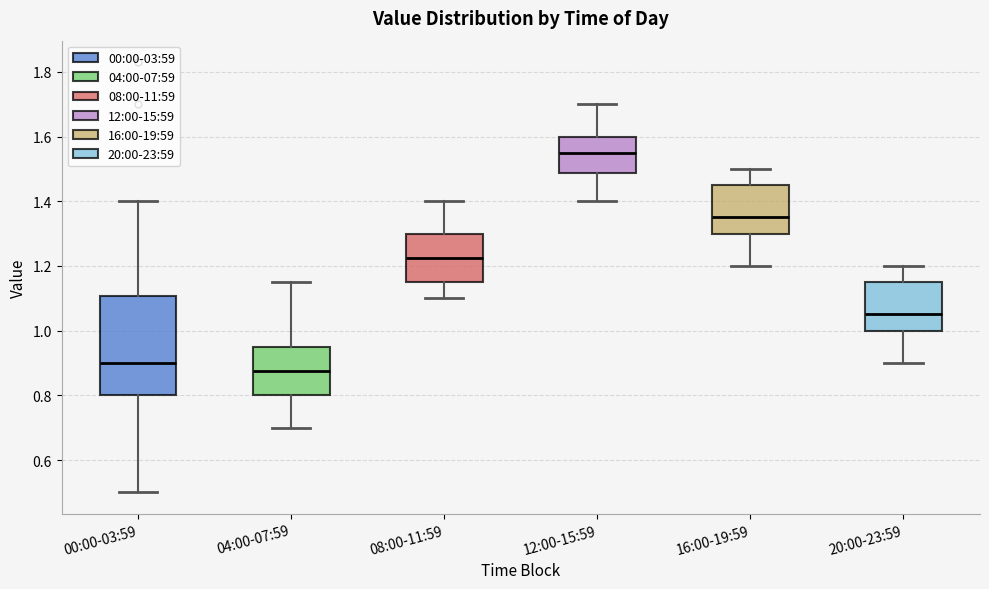

Reading left to right, read every box against the y-axis: the position of its median line, the range the box covers, and the ends of its whiskers. The values are not printed on the chart, so give them approximately, as read against the axis.

00:00-03:59: median 0.90, box 0.80 to 1.10, whiskers 0.50 to 1.40
04:00-07:59: median 0.88, box 0.80 to 0.96, whiskers 0.70 to 1.16
08:00-11:59: median 1.22, box 1.16 to 1.30, whiskers 1.10 to 1.40
12:00-15:59: median 1.56, box 1.48 to 1.60, whiskers 1.40 to 1.70
16:00-19:59: median 1.36, box 1.30 to 1.46, whiskers 1.20 to 1.50
20:00-23:59: median 1.06, box 1.00 to 1.16, whiskers 0.90 to 1.20